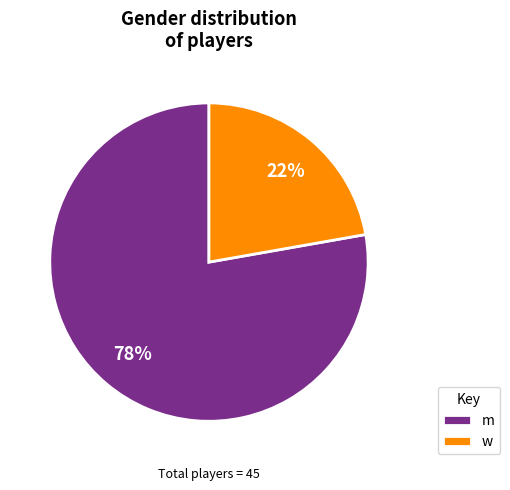

Which category has the biggest portion of the pie?

m